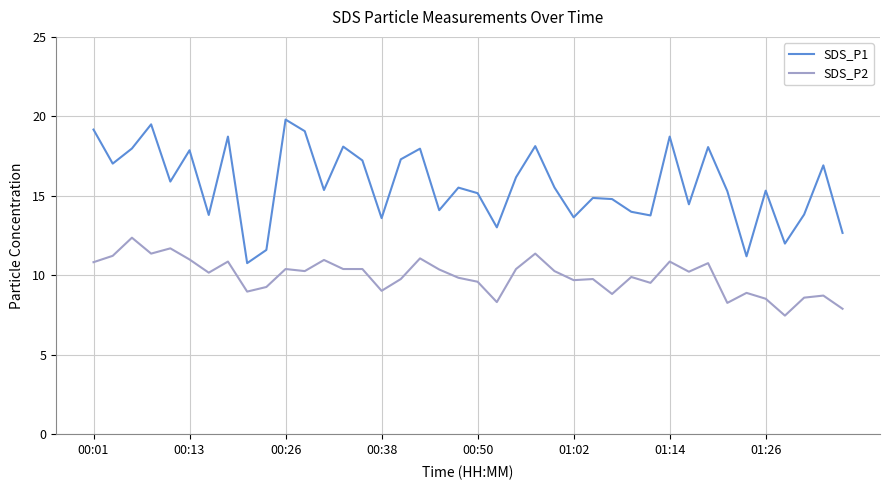

Which series has the largest range (max minus min)?

SDS_P1